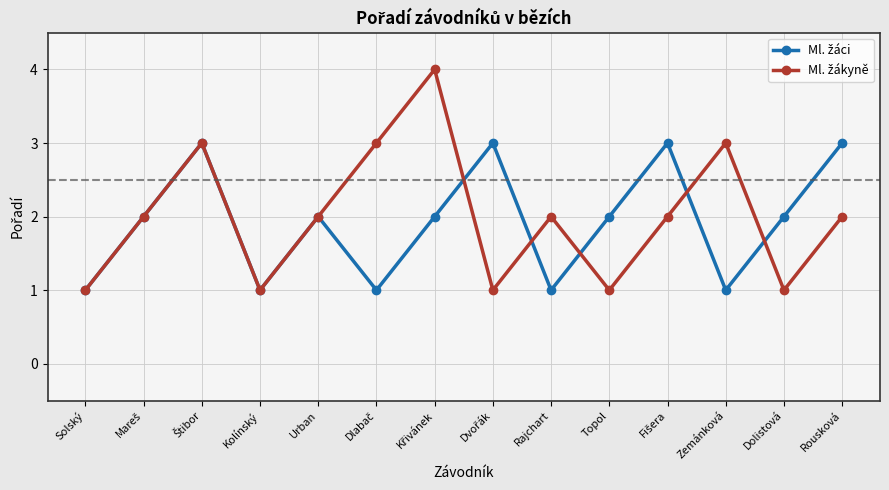

What position from the left is Rousková?

14